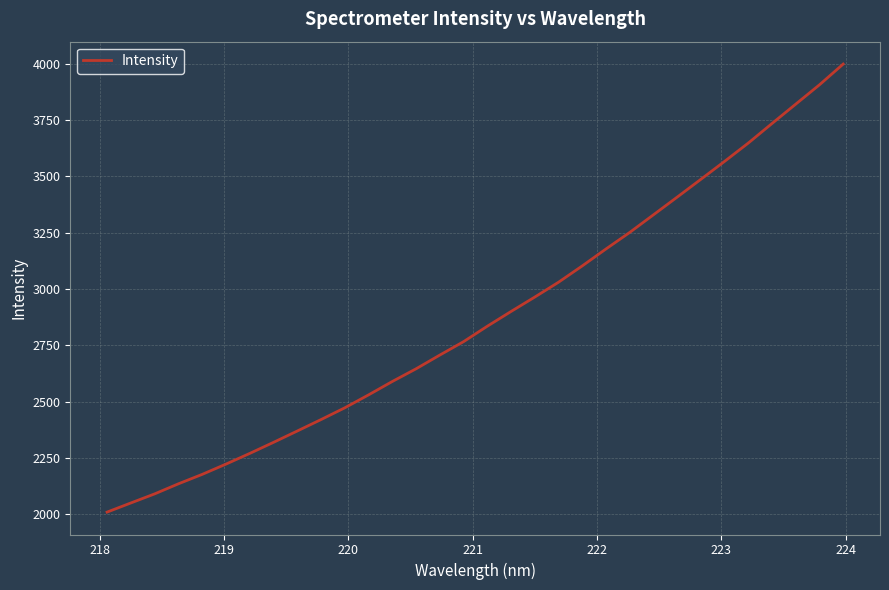

What is the minimum value shown in the chart?

2008.9